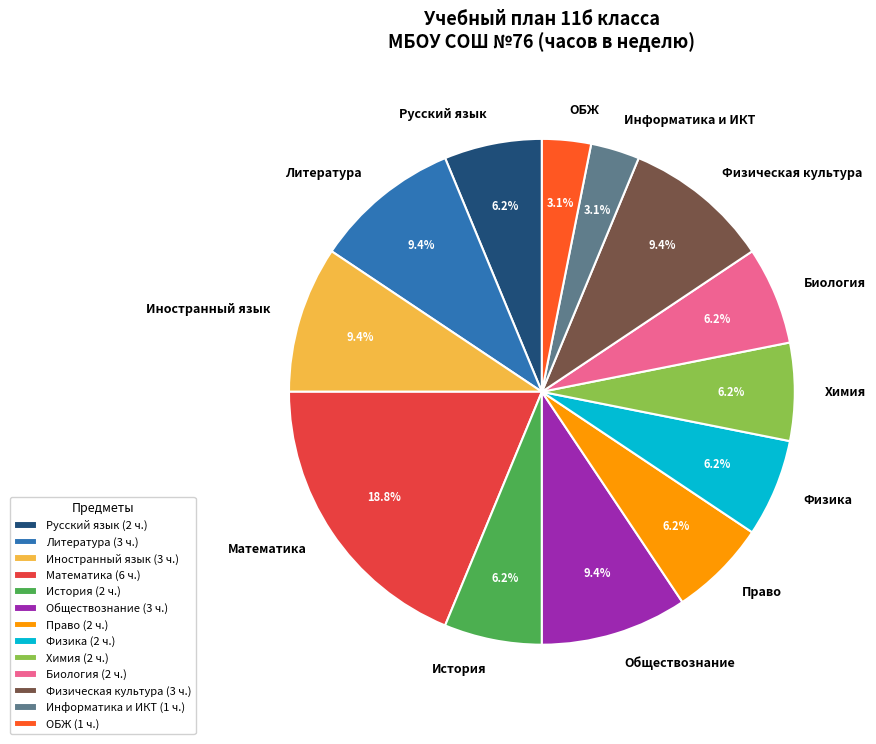

Which slice is the largest?

Математика